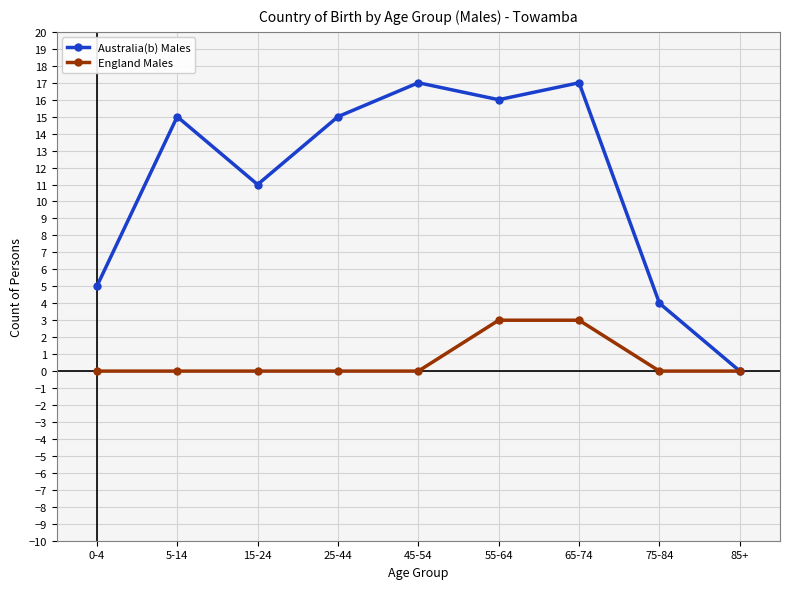

Which category has the lowest value in the Australia(b) Males series?

85+